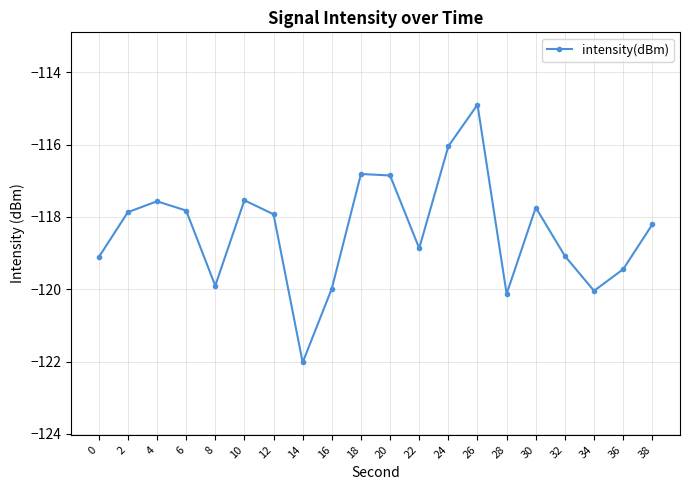

What is the average value?

-118.4